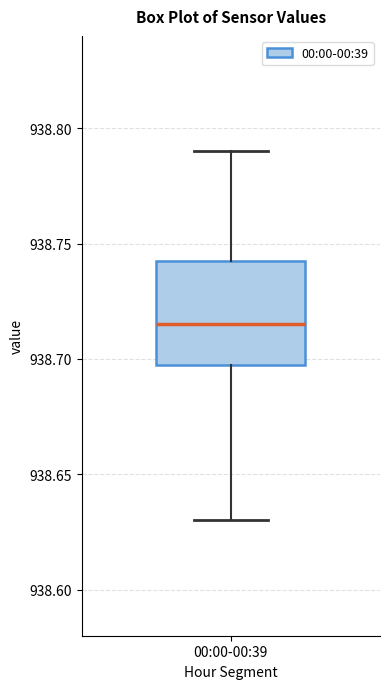

Read this box plot against the y-axis: the position of the median line, the range covered by the box, and the ends of both whiskers. The values are not printed on the chart, so give them approximately, as read against the axis.

median 938.715, box 938.700 to 938.745, whiskers 938.630 to 938.790